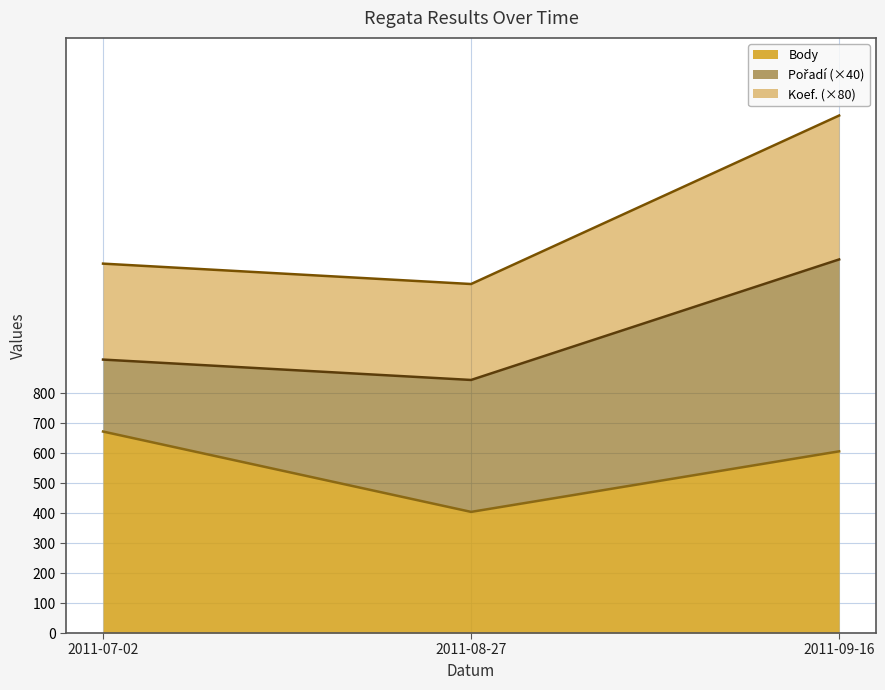

List the labels in order of Body value, largest first.

2011-07-02, 2011-09-16, 2011-08-27